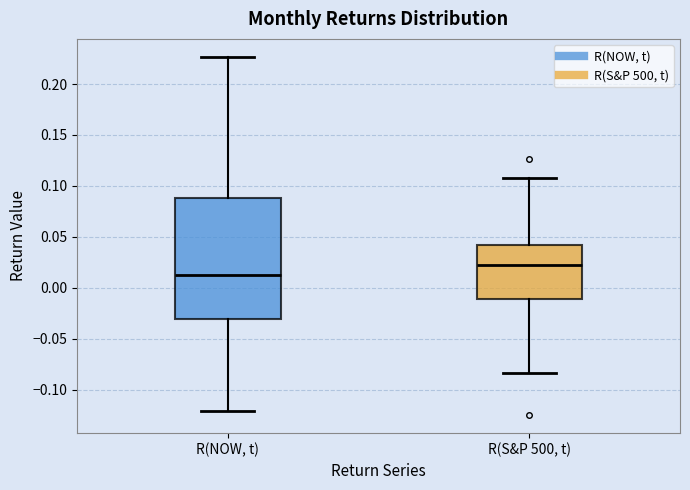

Reading left to right, transcribe this box plot: for each box, give where its median line is, the range the box spans, and where its two whiskers end, as read against the y-axis. The values are not printed on the chart, so give them approximately, as read against the axis.

R(NOW, t): median 0.015, box -0.030 to 0.090, whiskers -0.120 to 0.225
R(S&P 500, t): median 0.020, box -0.010 to 0.040, whiskers -0.085 to 0.110